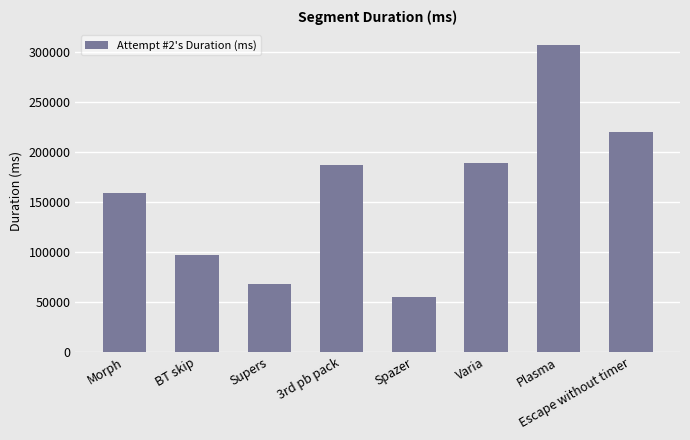

How many bars are there in total?

8